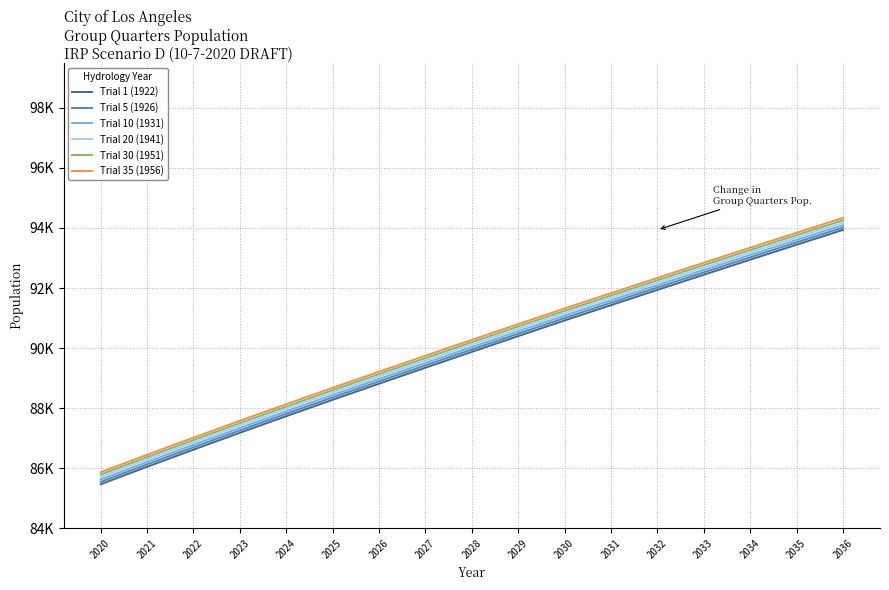

What is the sum of all Trial 35 (1956) values?

1533636.5